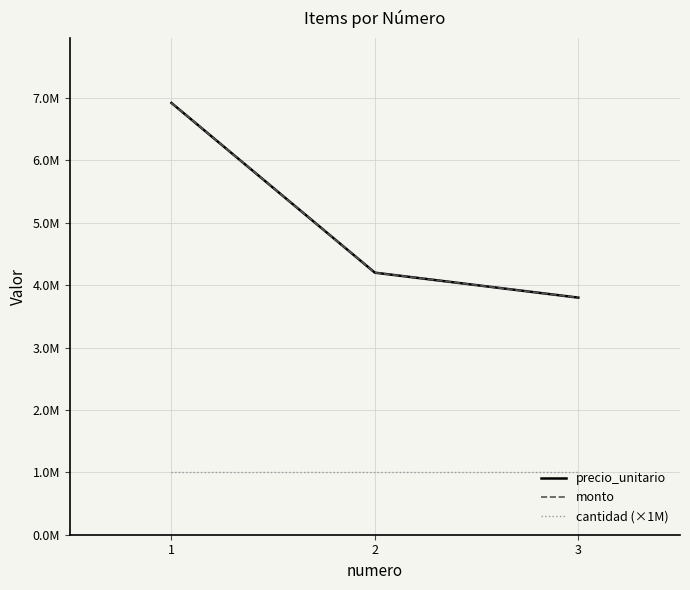

Between 1 and 3, which series saw the biggest shift?

precio_unitario